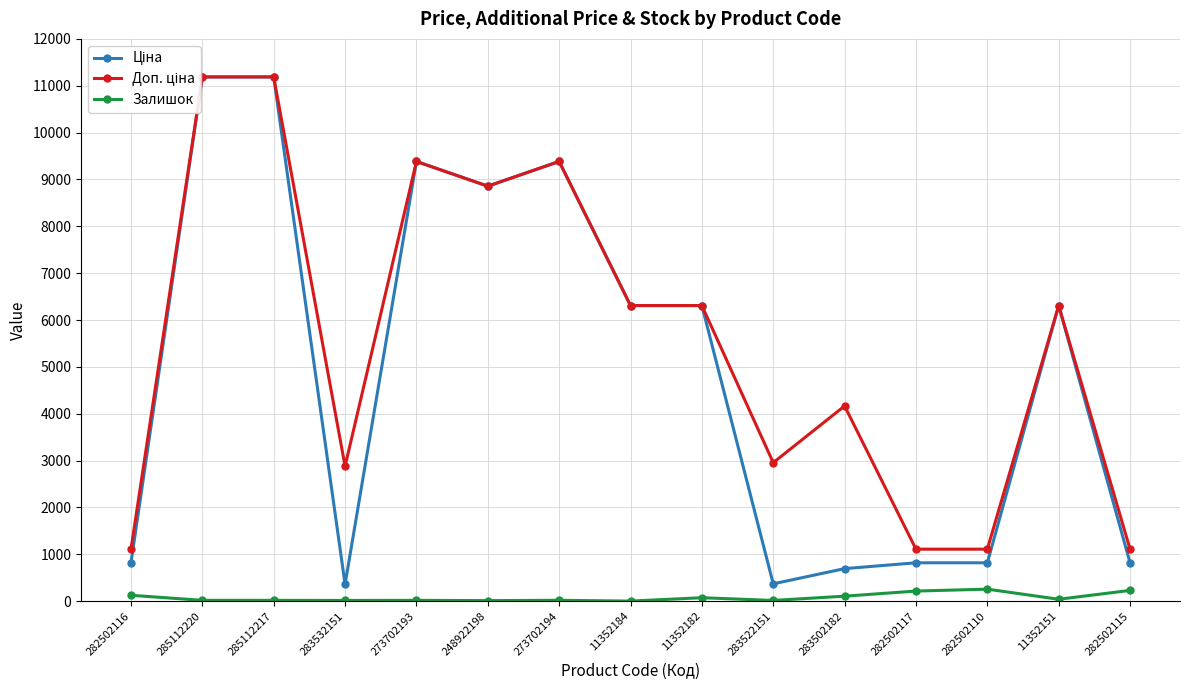

What is the sum of the Ціна values at 248922198 and 282502116?

9675.1